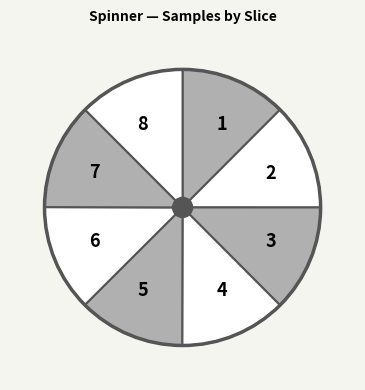

Combined, do 8 and 5 account for over 50%?

No